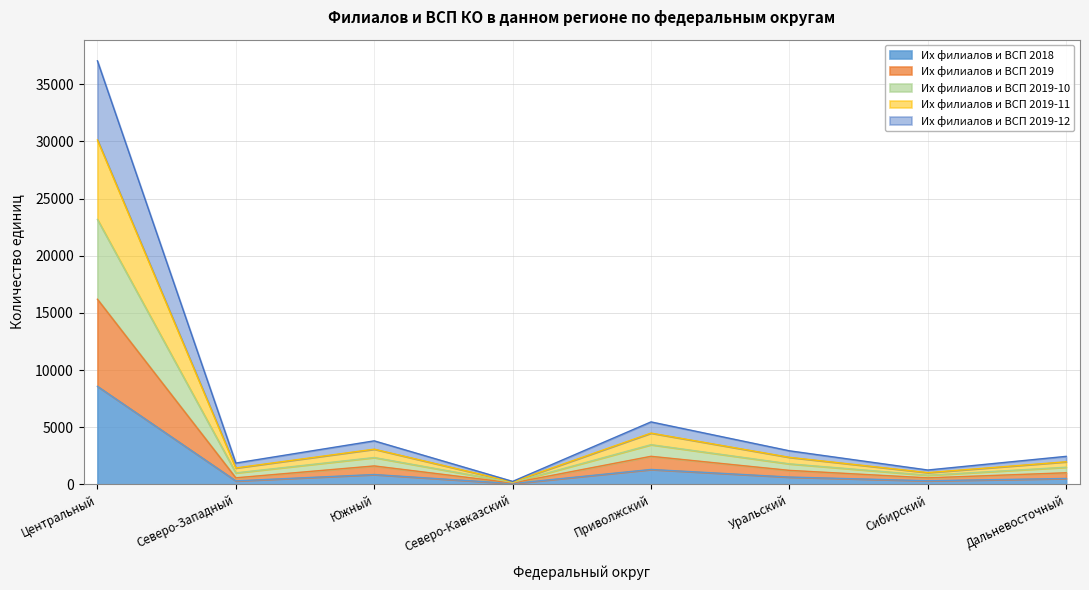

What is the label of the 5th point from the right?

Северо-Кавказский